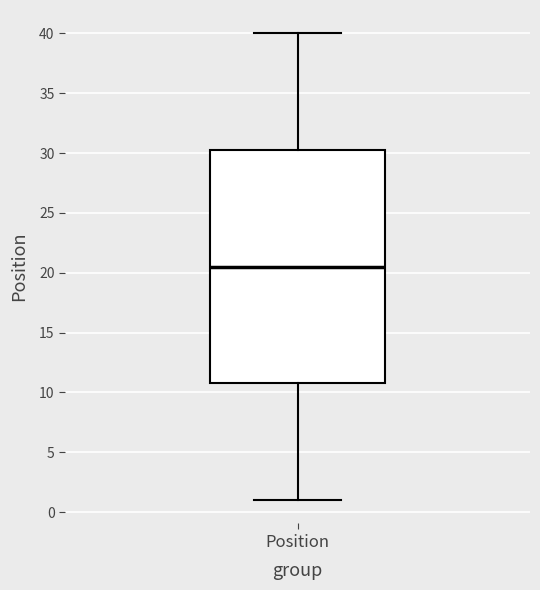

Where does the median line of the box for Position sit on the y-axis? The values are not printed on the chart, so give them approximately, as read against the axis.

20.5